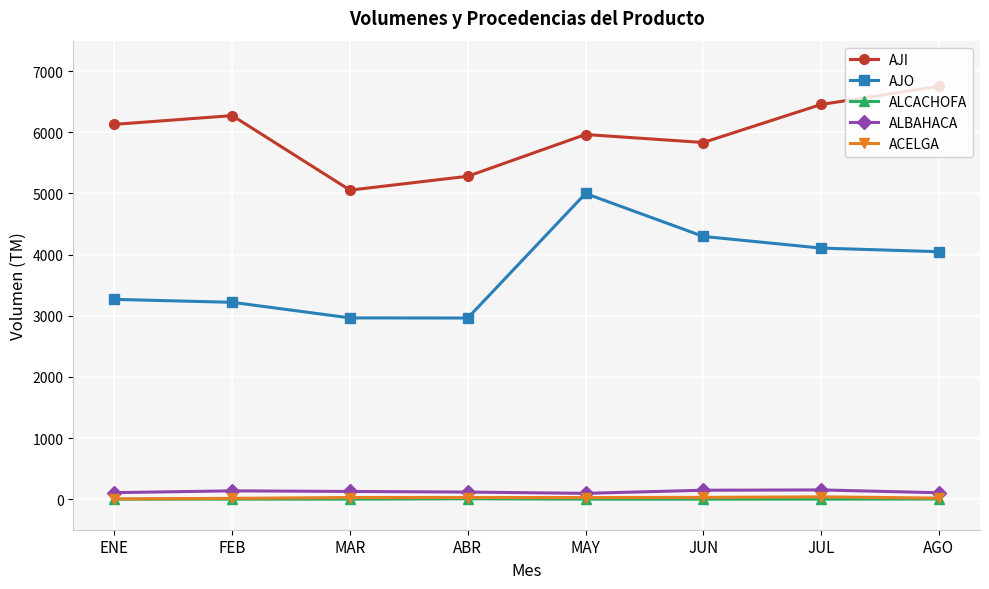

Is it true that ALCACHOFA equals 0 at MAY?

True